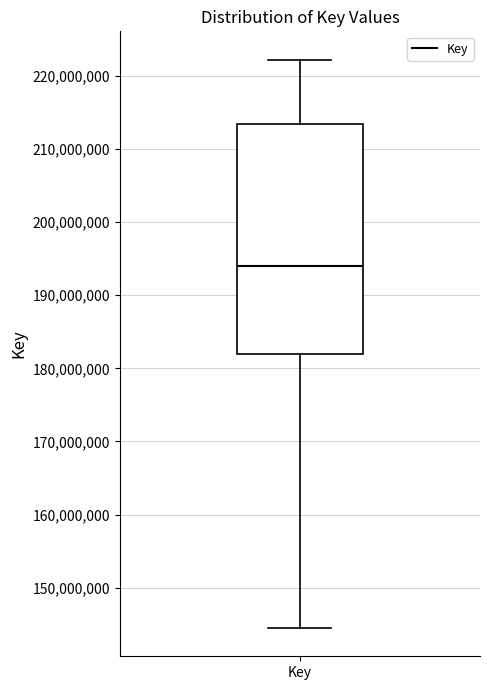

Where does the lower whisker of the box for Key end on the y-axis? The values are not printed on the chart, so give them approximately, as read against the axis.

144000000